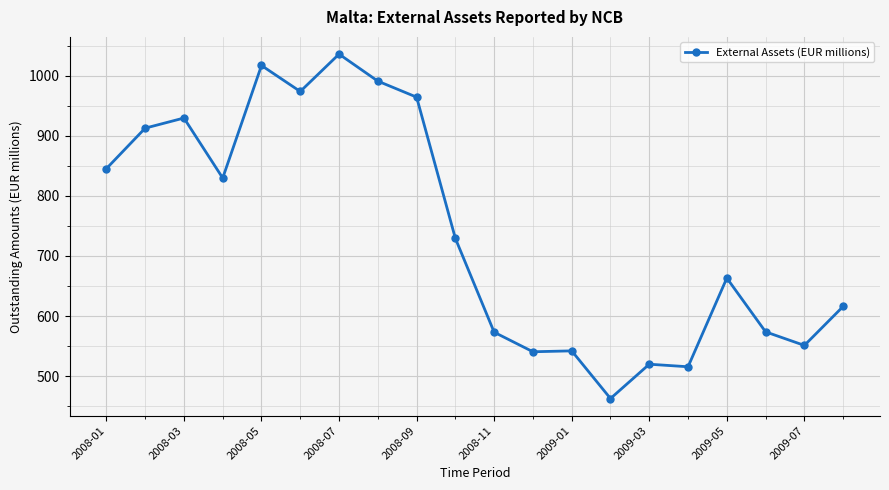

True or false: there are more than 0 points higher than both neighbors.

True